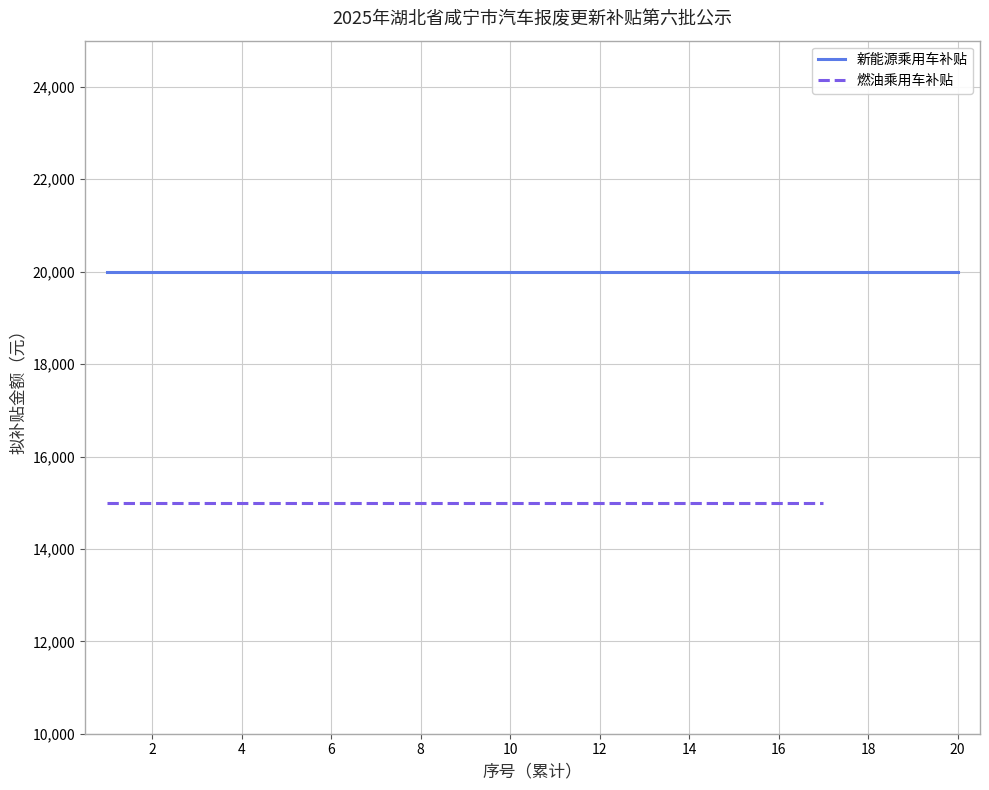

The 新能源乘用车补贴 series shows 29362 at 1074. True or false?

False